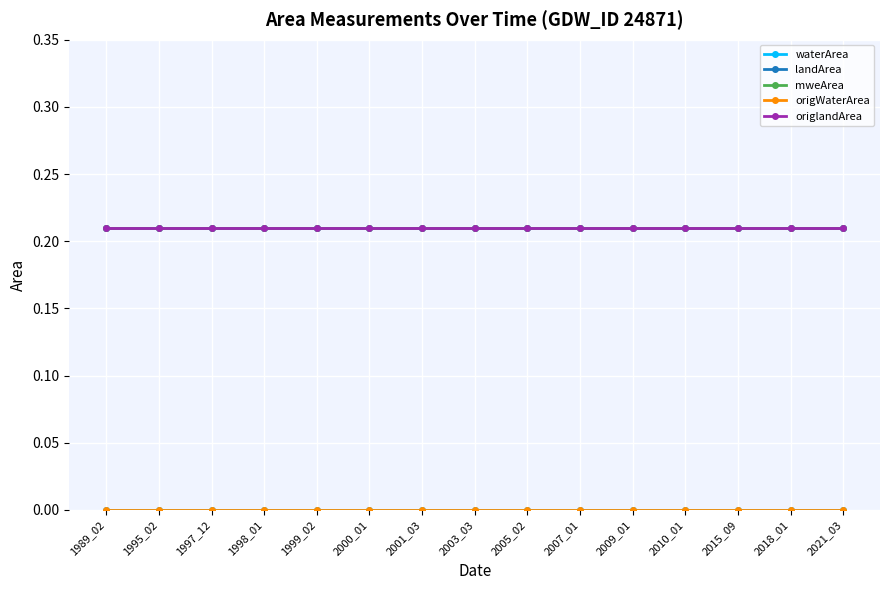

What is the difference between the highest and lowest values at 2018_01?

0.2